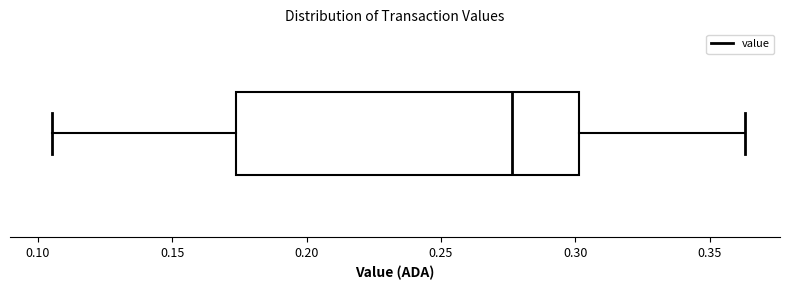

Where is the right edge of the box on the x-axis? The values are not printed on the chart, so give them approximately, as read against the axis.

0.300